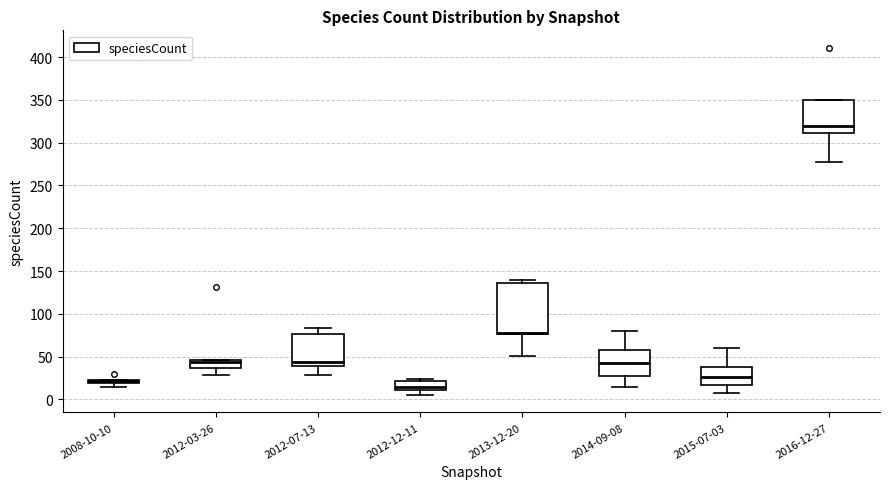

Which box is the tallest, from its lower edge to its upper edge?

2013-12-20